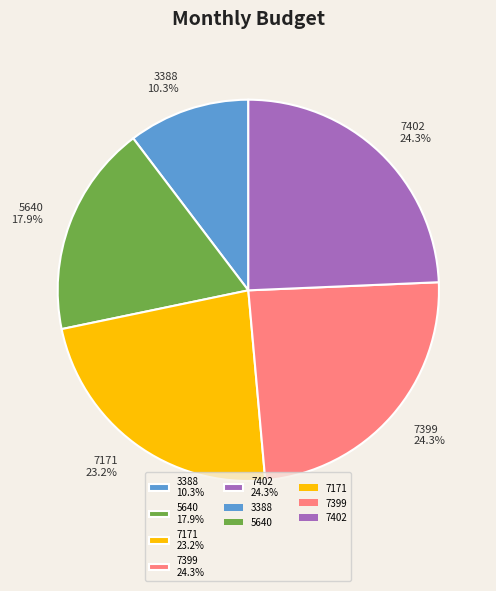

To the nearest percent, what is the average slice percentage?

20%